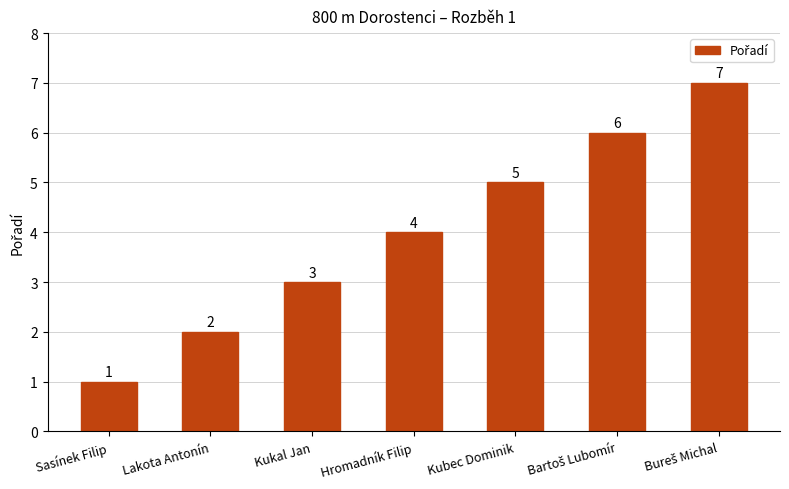

Where is the data nearest to the value 4?

Hromadník Filip